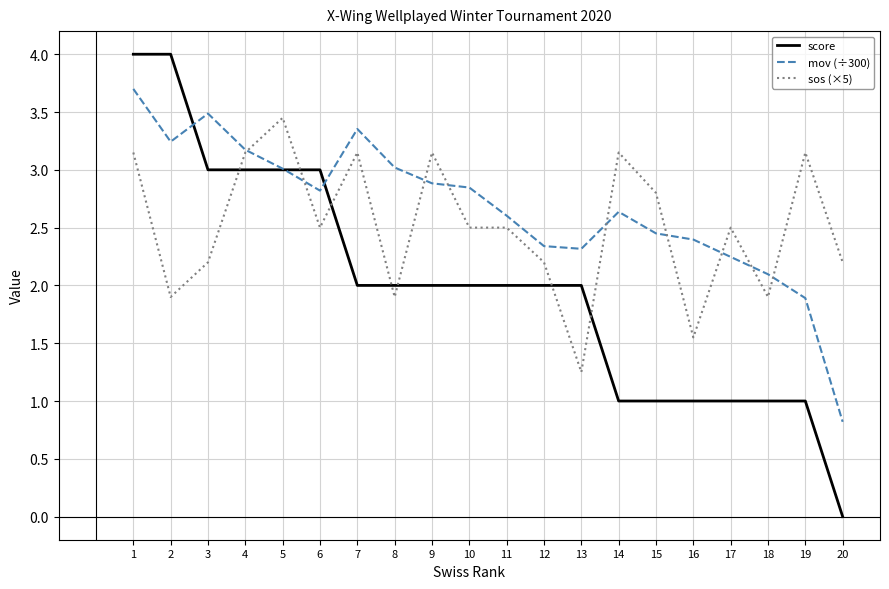

Which category has the lowest value across all series?

20